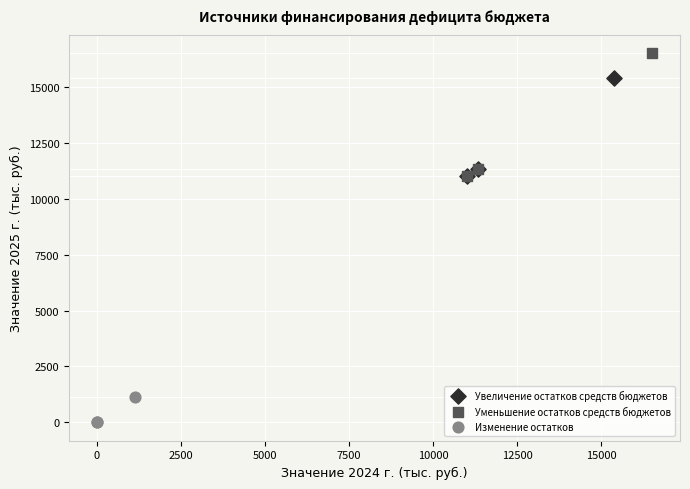

Which series reaches the maximum Y coordinate?

Уменьшение остатков средств бюджетов